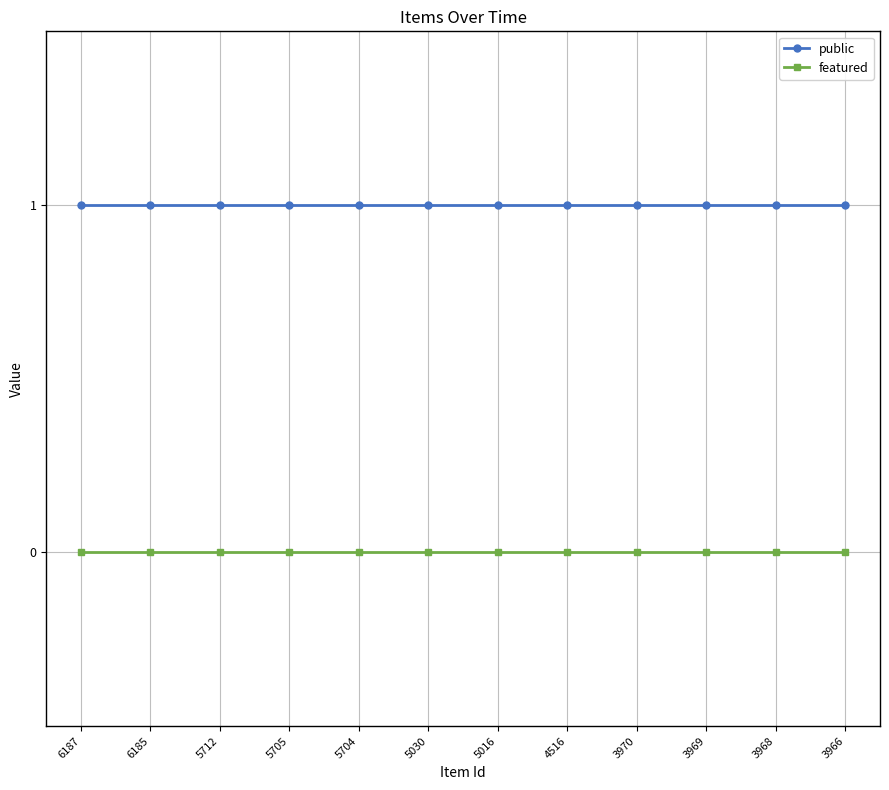

The featured series shows 0 at 3969. True or false?

True